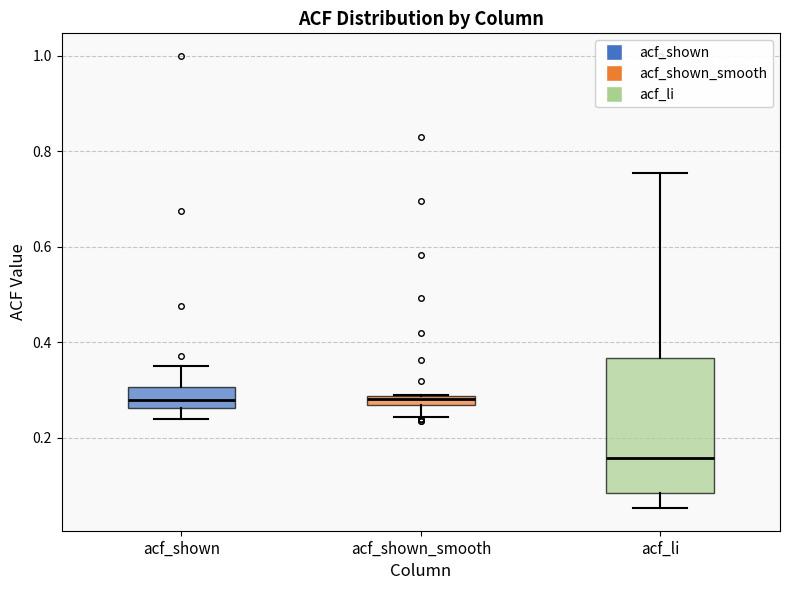

Which box's median line is the lowest?

acf_li